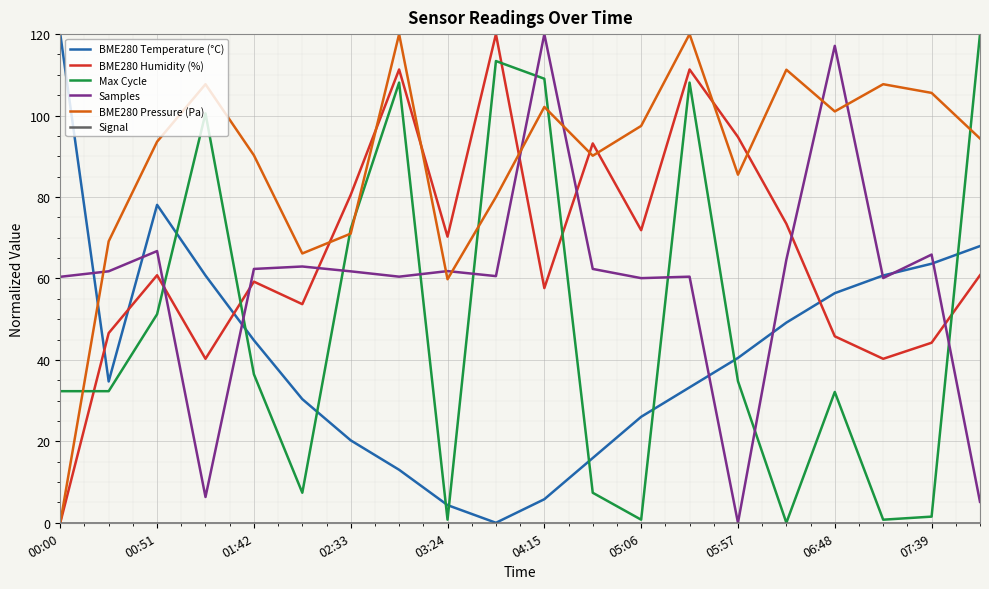

True or false: Max Cycle and Samples intersect in this chart.

True